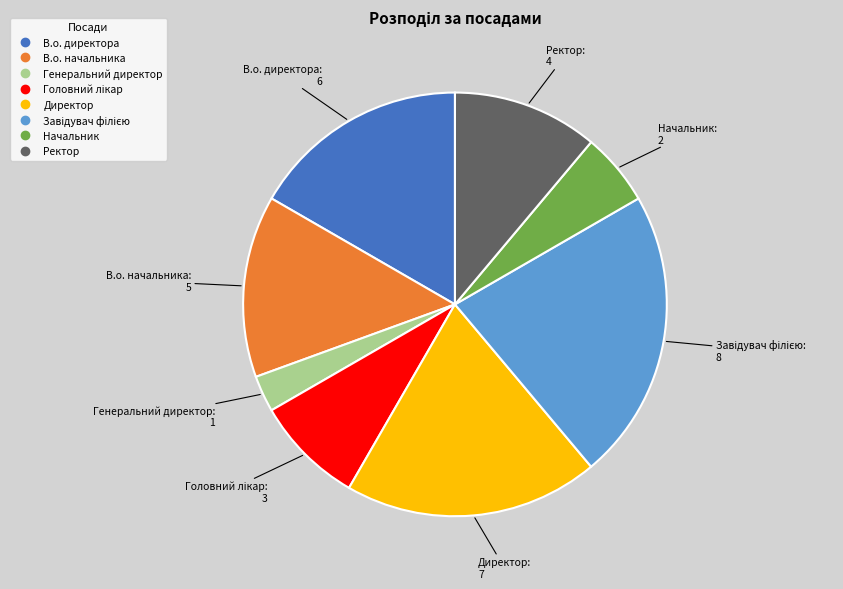

Does Начальник represent more than half of the total?

No